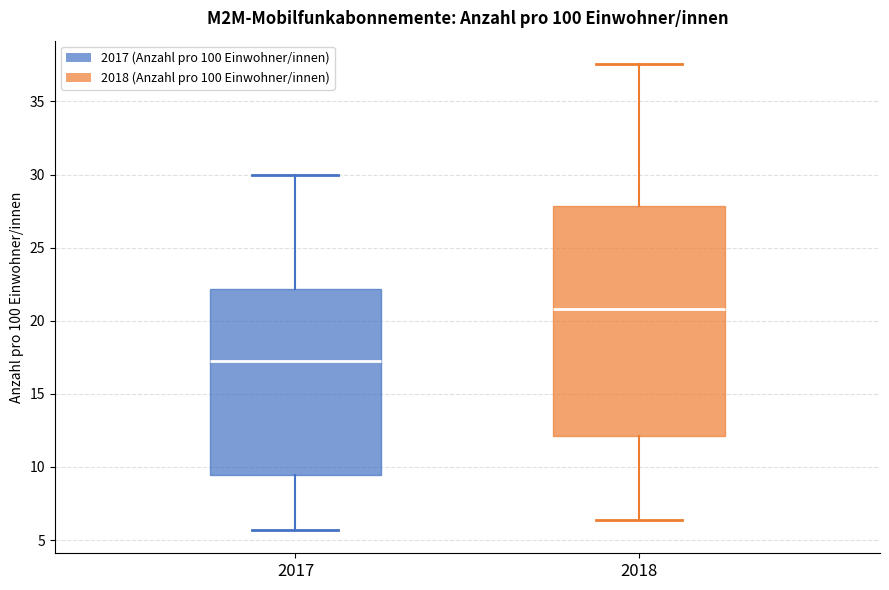

Reading left to right, transcribe this box plot: for each box, give where its median line is, the range the box spans, and where its two whiskers end, as read against the y-axis. The values are not printed on the chart, so give them approximately, as read against the axis.

2017: median 17.5, box 9.5 to 22.0, whiskers 5.5 to 30.0
2018: median 21.0, box 12.0 to 28.0, whiskers 6.5 to 37.5